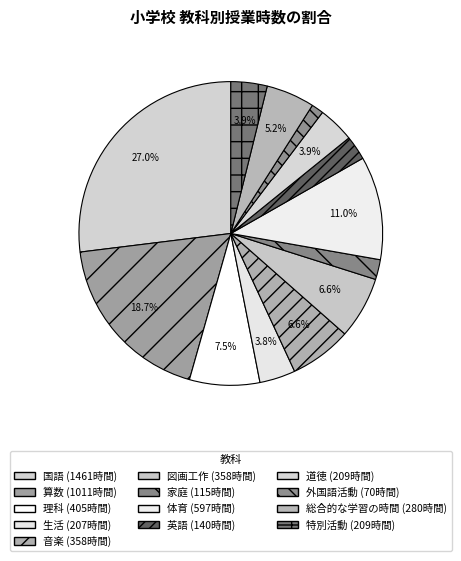

The 特別活動 slice represents 4% of the pie. True or false?

True